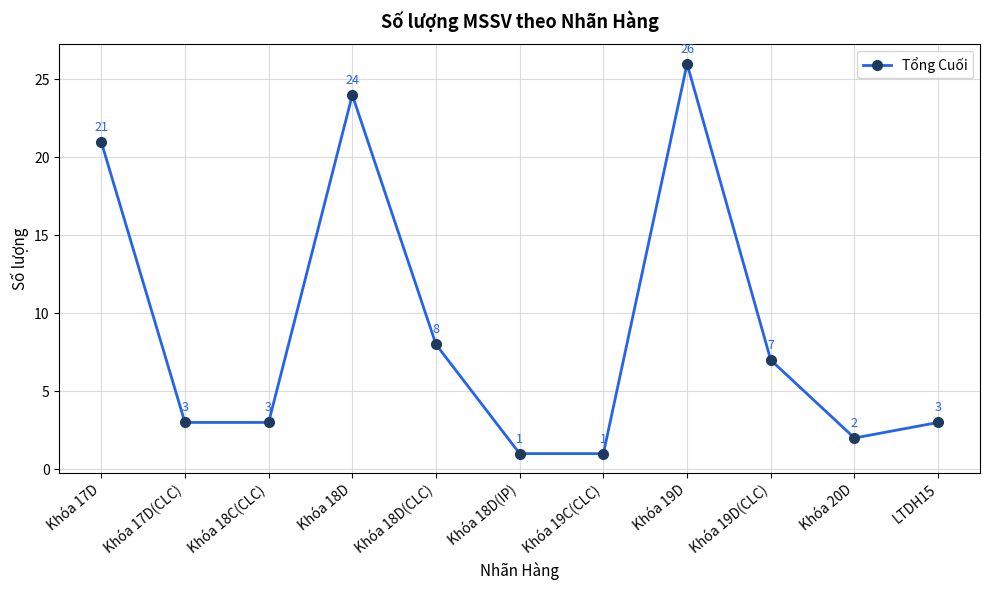

At which category does the chart reach its peak across all series?

Khóa 19D